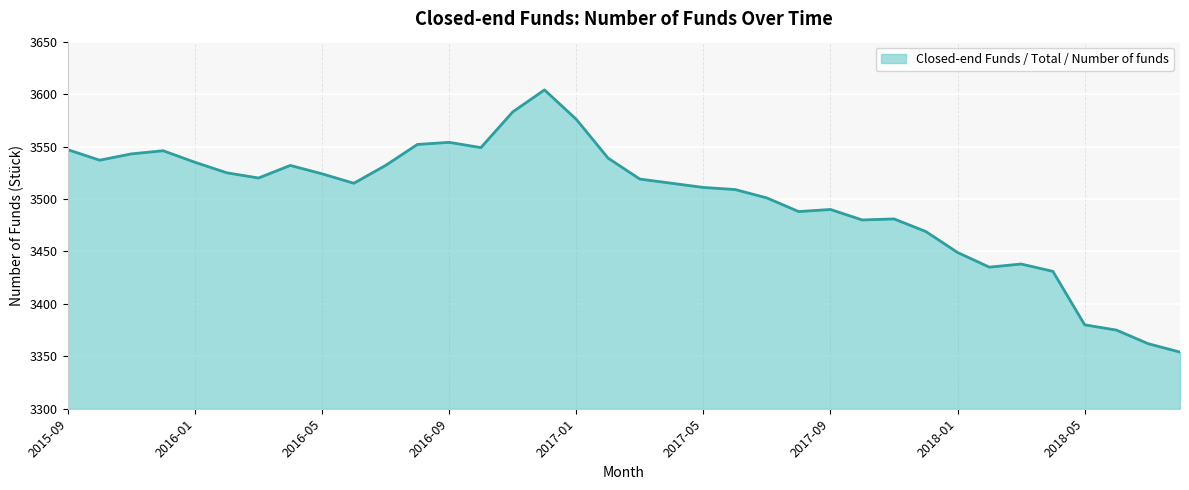

What is the difference between the maximum and minimum values?

250